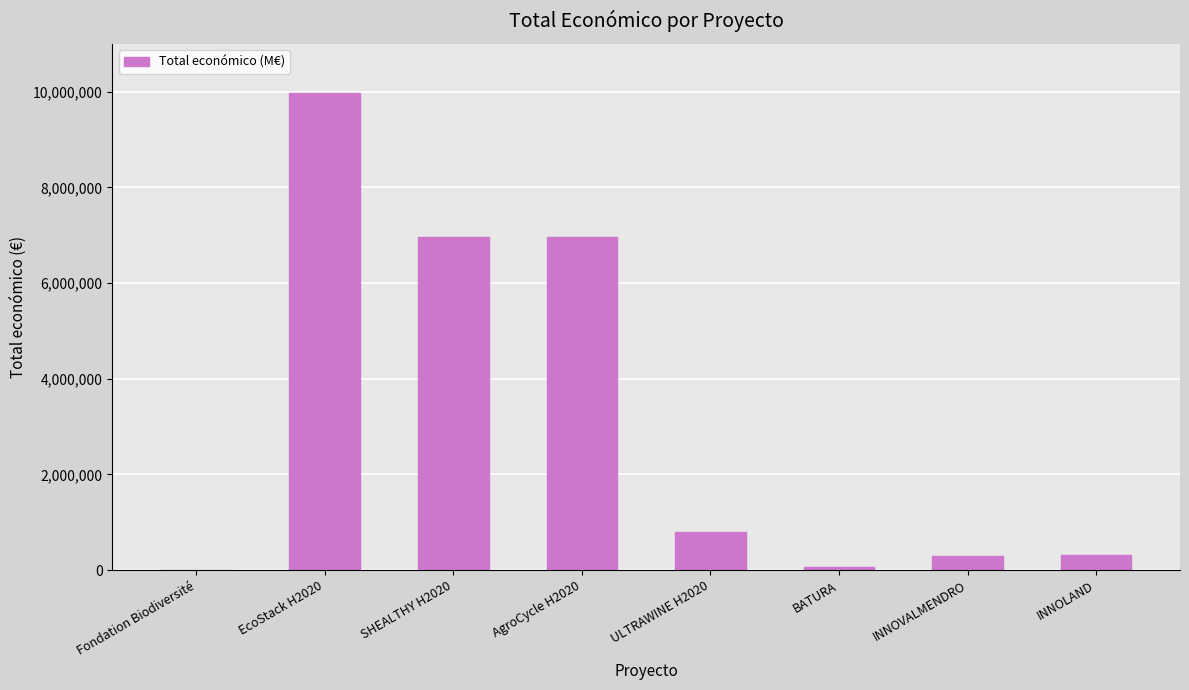

What is the sum of the values at Fondation Biodiversité and BATURA?

61847